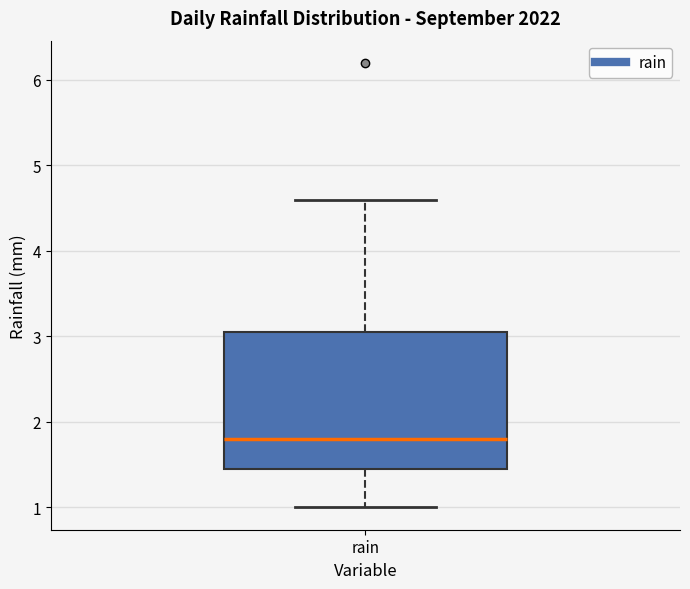

Transcribe this box plot: give where the median line is, the range the box spans, and where the two whiskers end, as read against the y-axis. The values are not printed on the chart, so give them approximately, as read against the axis.

median 1.8, box 1.5 to 3.1, whiskers 1.0 to 4.6